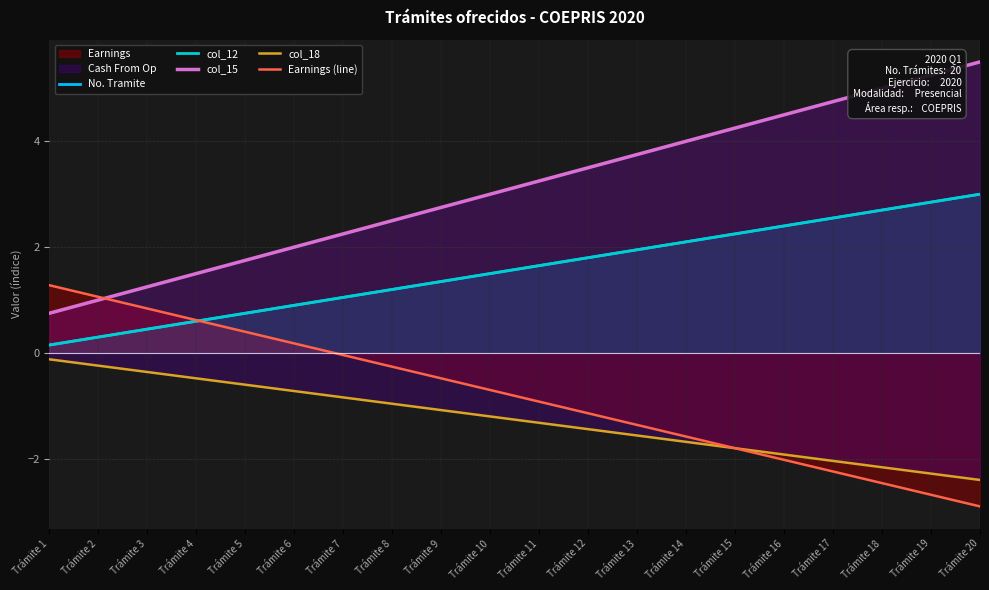

True or false: col_15 has more than 0 points higher than both neighbors.

False